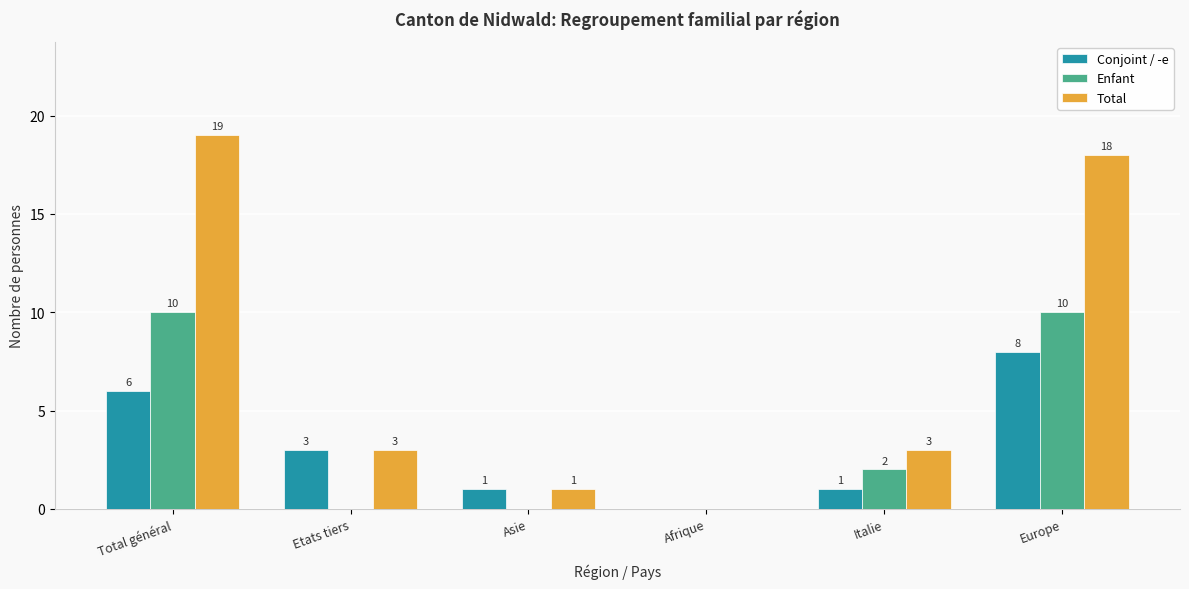

Which series has the largest total across all categories?

Total